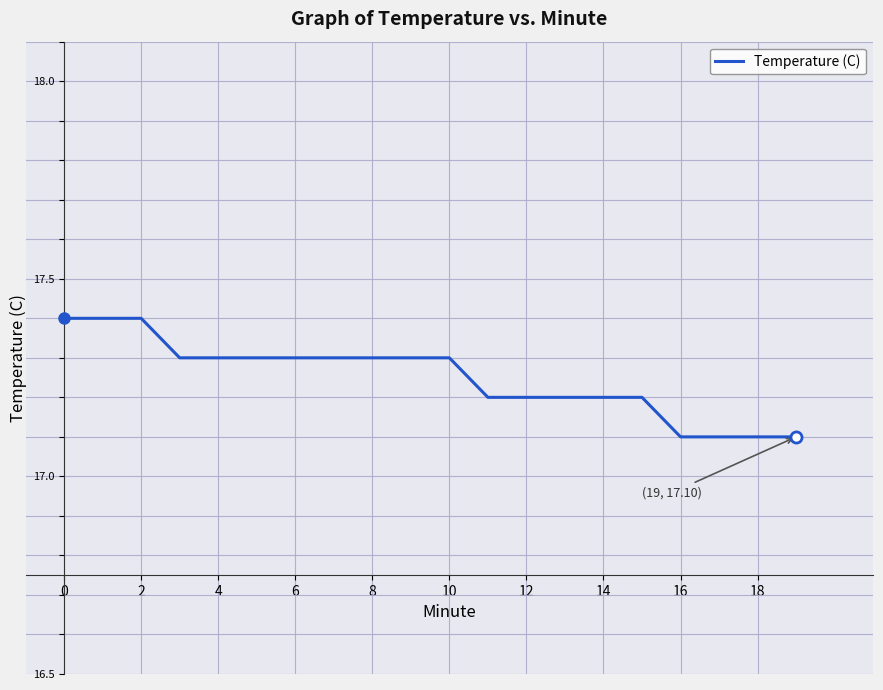

What is the maximum value shown in the chart?

17.4